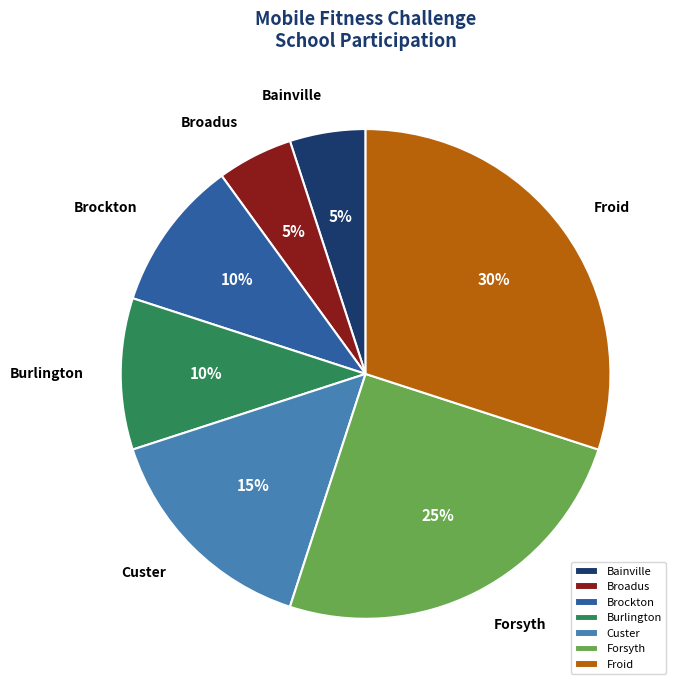

To the nearest percent, what is the average slice percentage?

14%